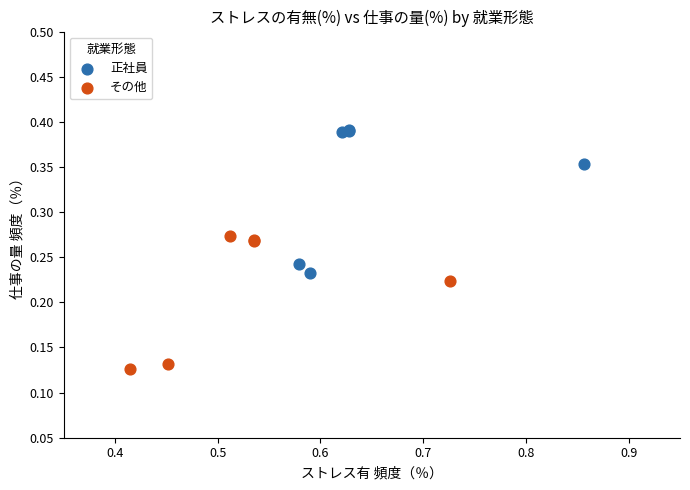

Which series reaches the maximum Y coordinate?

正社員